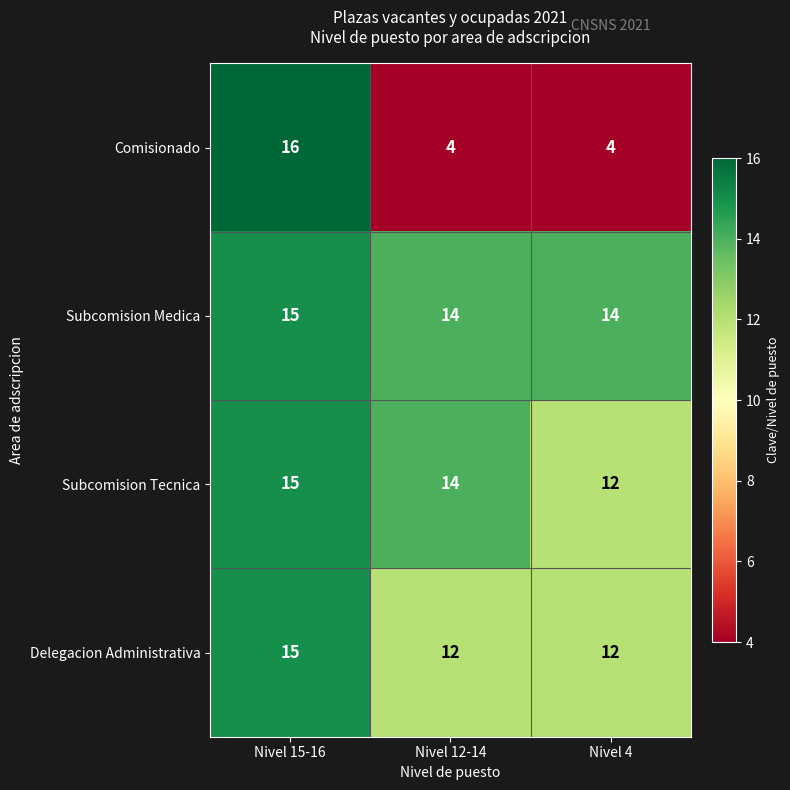

Rank the categories by Subcomision Tecnica value from highest to lowest.

Nivel 15-16, Nivel 12-14, Nivel 4